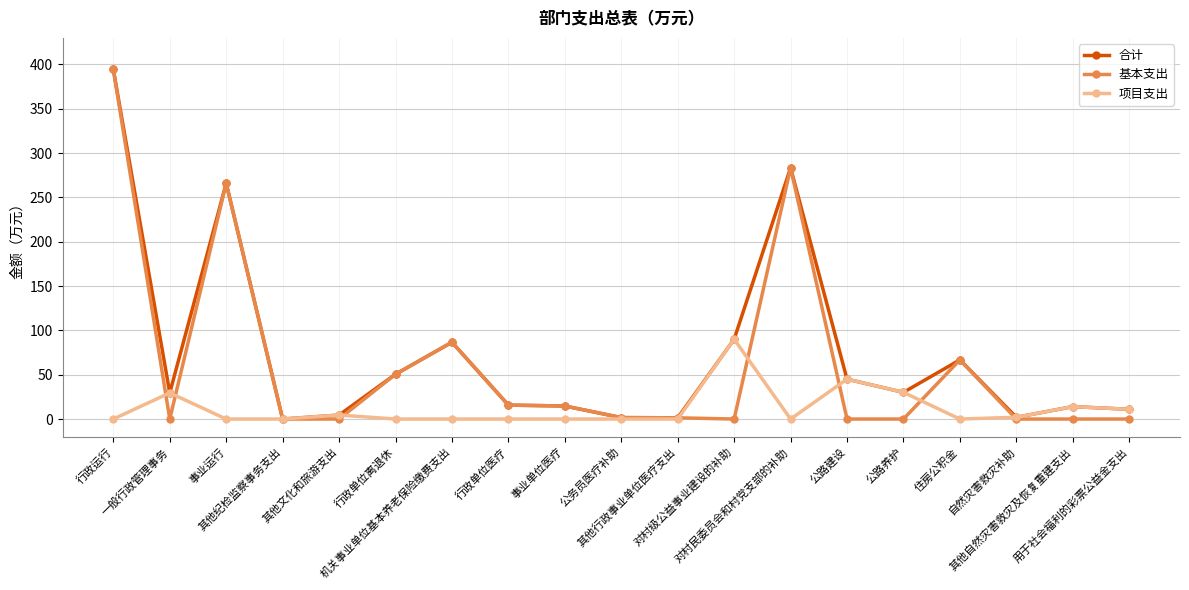

What is the sum of the 项目支出 values at 行政运行 and 对村级公益事业建设的补助?

90.0